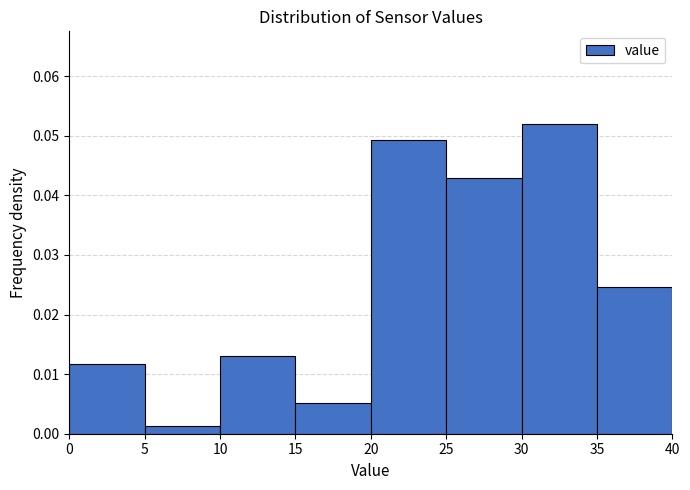

Reading left to right, list every bar in this chart as the range it spans on the x-axis followed by its height. The values are not printed on the chart, so give them approximately, as read against the axis.

0 to 5: 0.012
5 to 10: 0.001
10 to 15: 0.013
15 to 20: 0.005
20 to 25: 0.049
25 to 30: 0.043
30 to 35: 0.052
35 to 40: 0.025